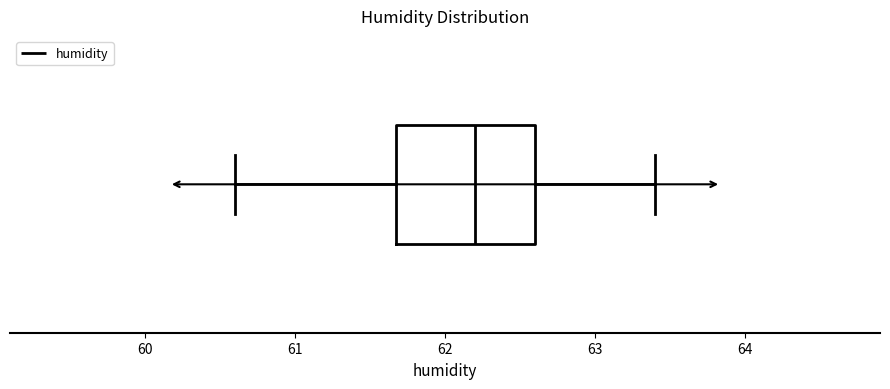

Where is the right edge of the box on the x-axis? The values are not printed on the chart, so give them approximately, as read against the axis.

62.6